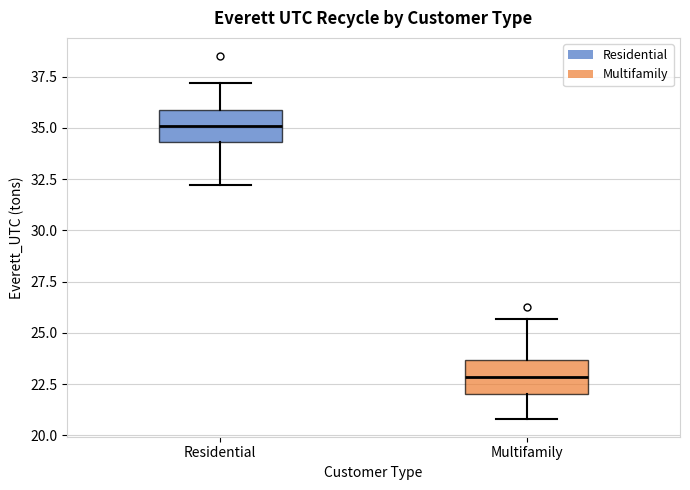

Reading left to right, transcribe this box plot: for each box, give where its median line is, the range the box spans, and where its two whiskers end, as read against the y-axis. The values are not printed on the chart, so give them approximately, as read against the axis.

Residential: median 35.0, box 34.5 to 36.0, whiskers 32.0 to 37.0
Multifamily: median 23.0, box 22.0 to 23.5, whiskers 21.0 to 25.5